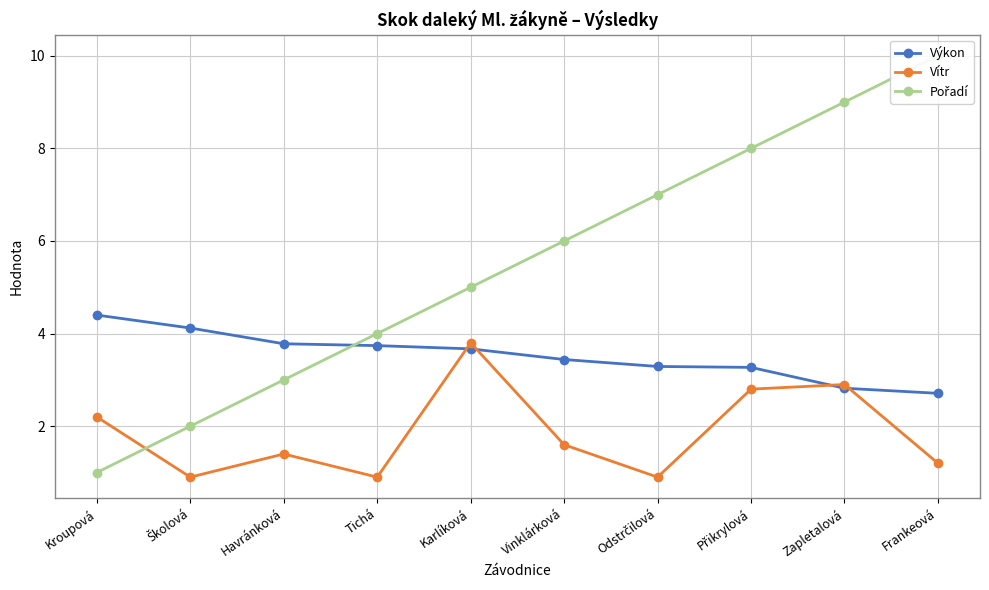

Which series has the widest spread of values?

Pořadí